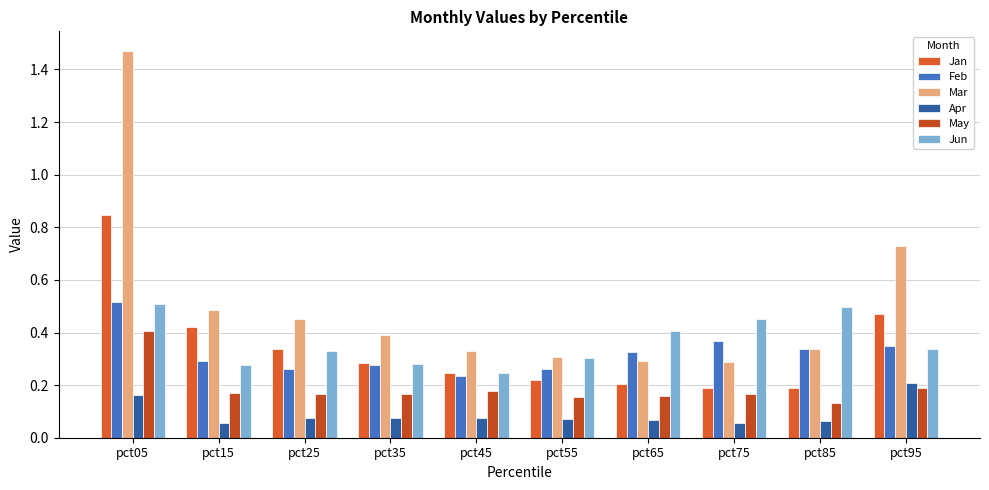

The Mar series shows 0.3 at pct55. True or false?

True